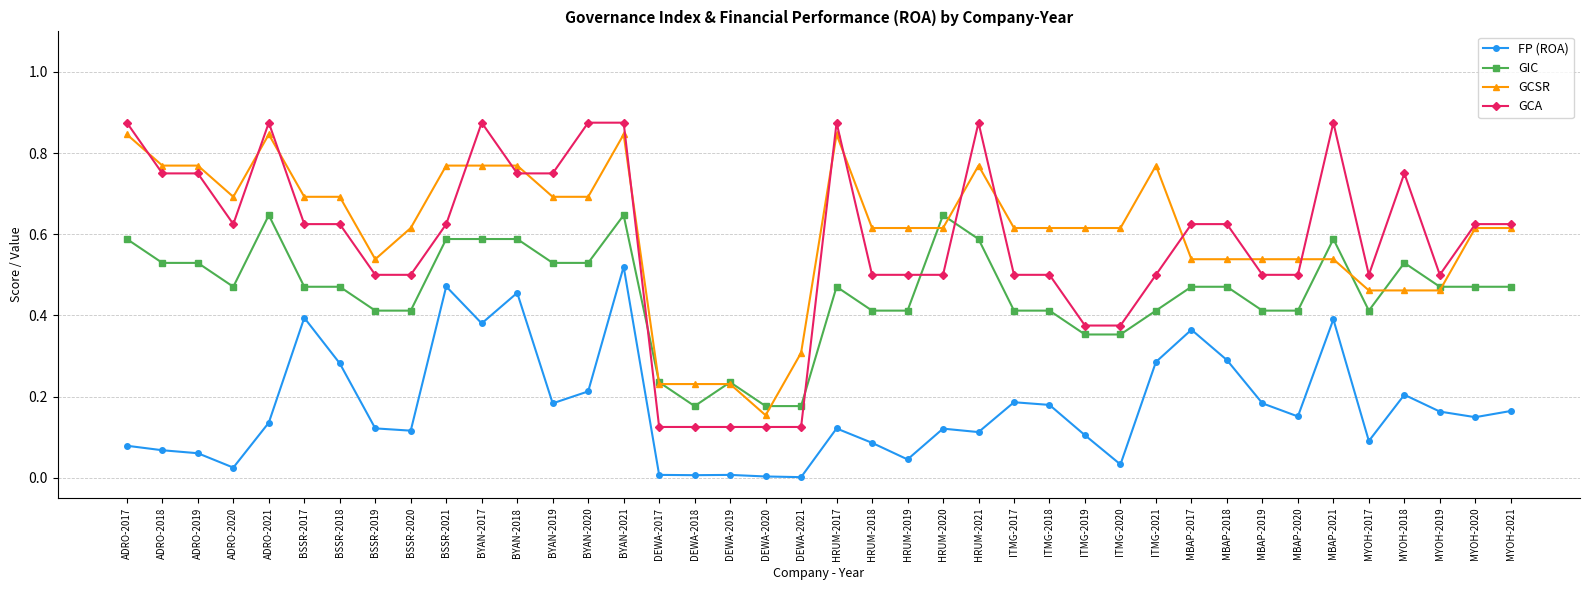

What is the sum of all GCA values?

23.1